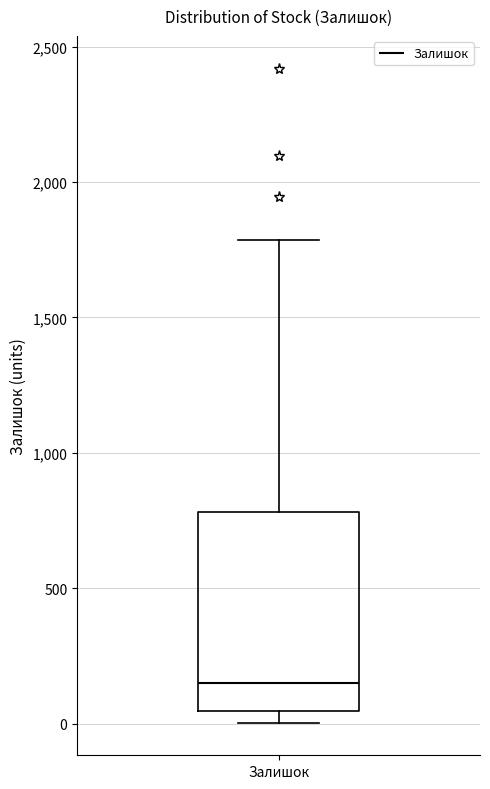

Read this box plot against the y-axis: the position of the median line, the range covered by the box, and the ends of both whiskers. The values are not printed on the chart, so give them approximately, as read against the axis.

median 150, box 50 to 800, whiskers 0 to 1800